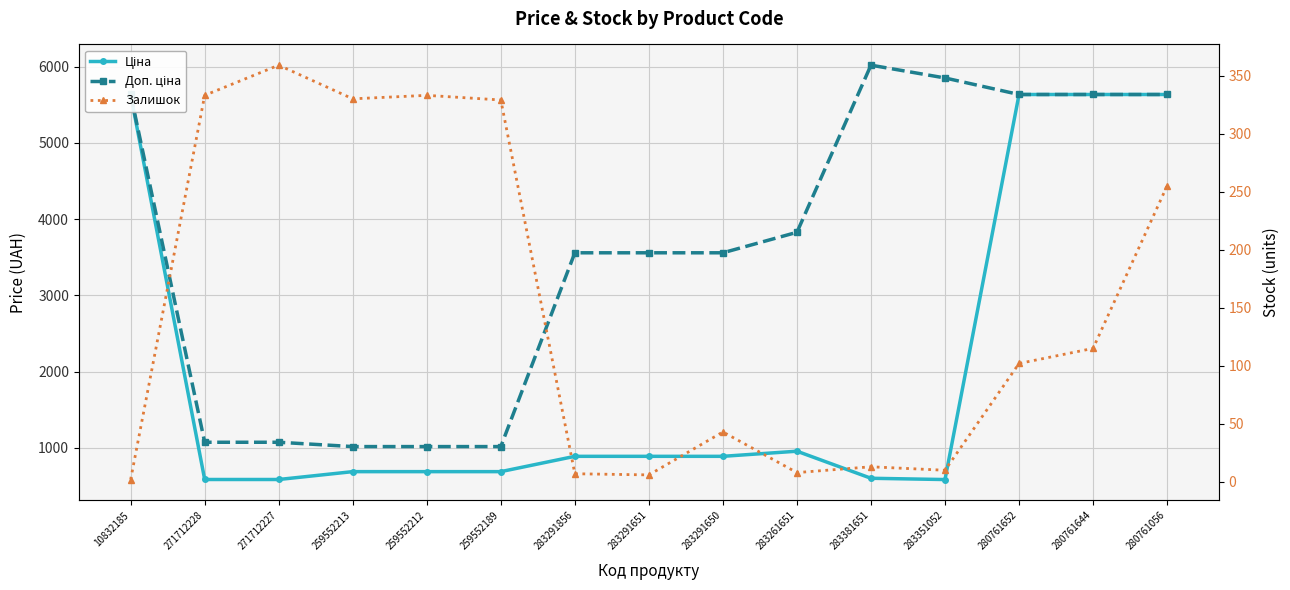

True or false: Ціна has a value of 585.3 at 283351052.

True